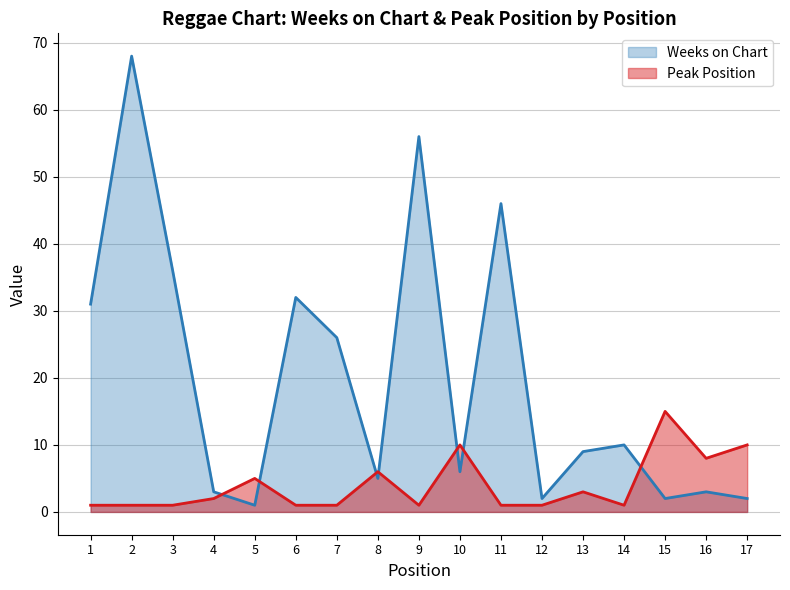

Rank the series by their maximum value, from lowest to highest.

Peak Position, Weeks on Chart